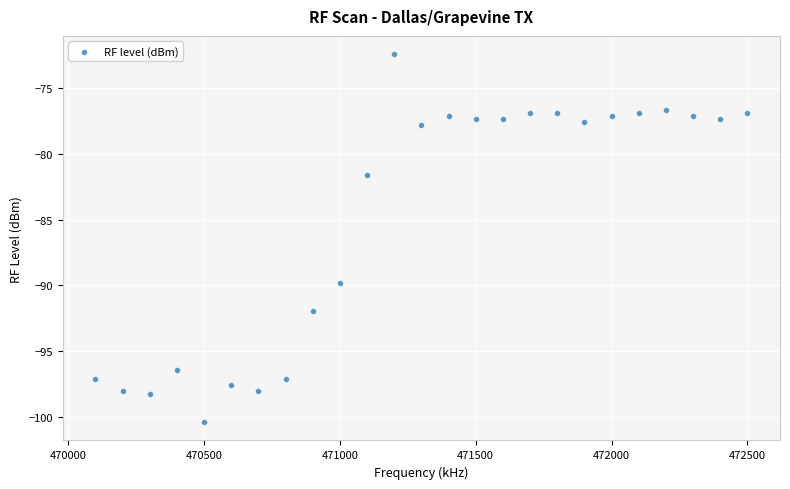

What is the range of X values (max minus min)?

2400.0